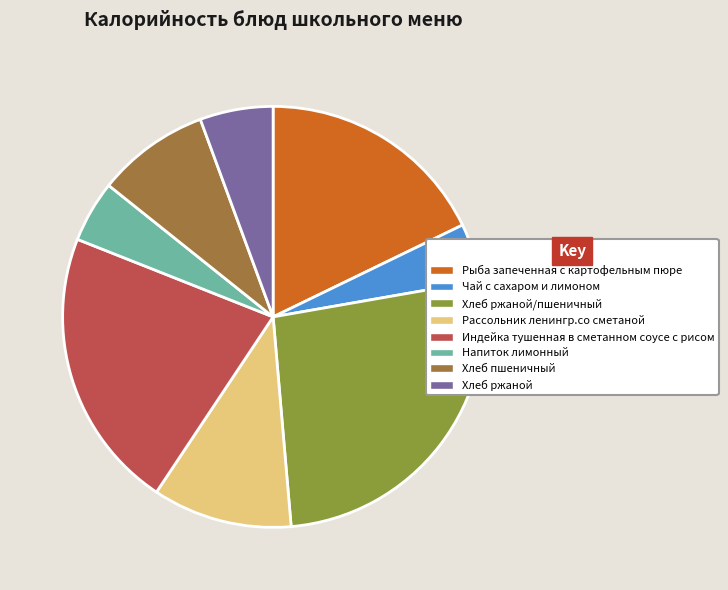

Approximately how many times larger is the value at Хлеб пшеничный compared to Хлеб ржаной?

1.5